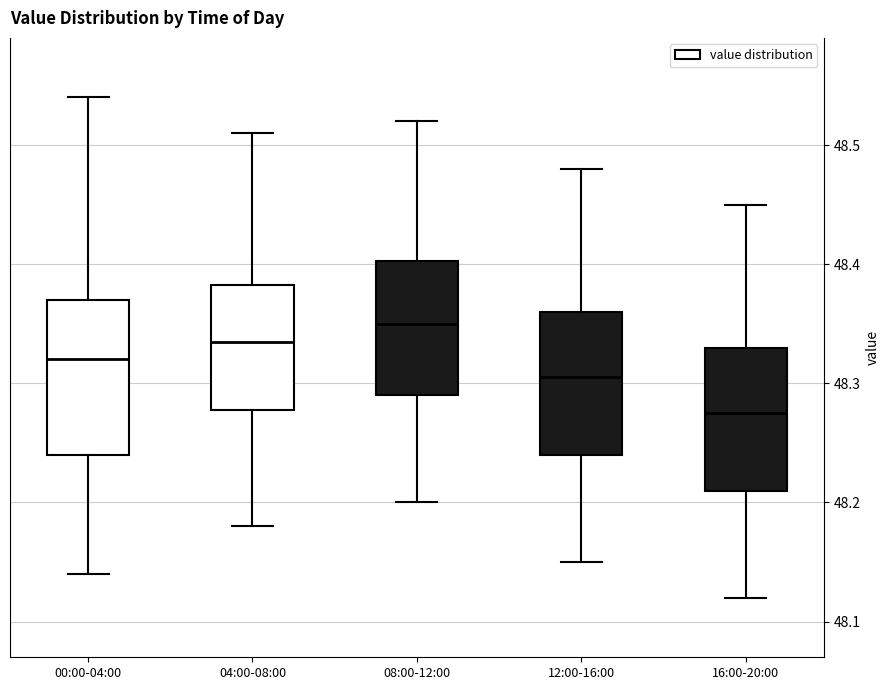

Where does the median line of the box for 08:00-12:00 sit on the y-axis? The values are not printed on the chart, so give them approximately, as read against the axis.

48.35